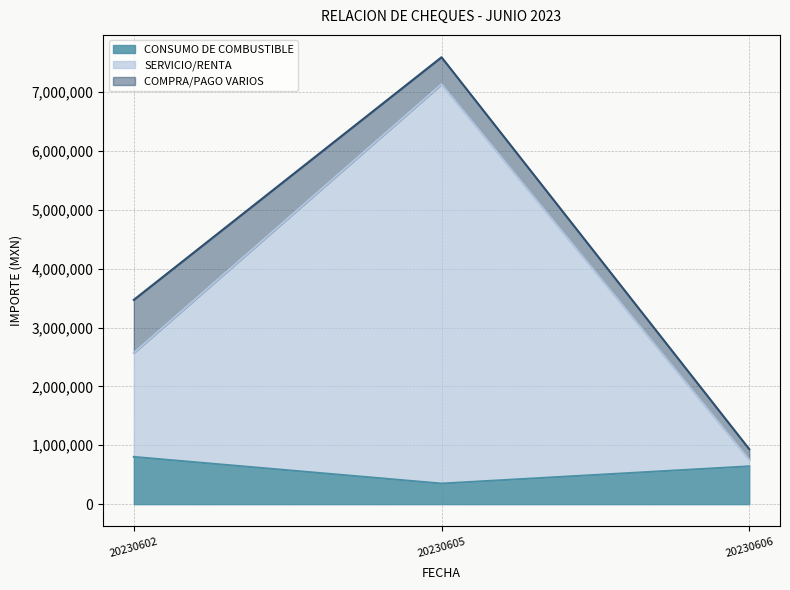

At which category is the sum across all series the highest?

20230605